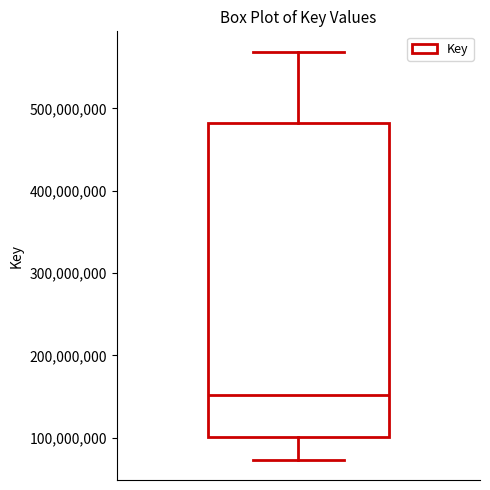

Transcribe this box plot: give where the median line is, the range the box spans, and where the two whiskers end, as read against the y-axis. The values are not printed on the chart, so give them approximately, as read against the axis.

median 150000000, box 100000000 to 480000000, whiskers 70000000 to 570000000